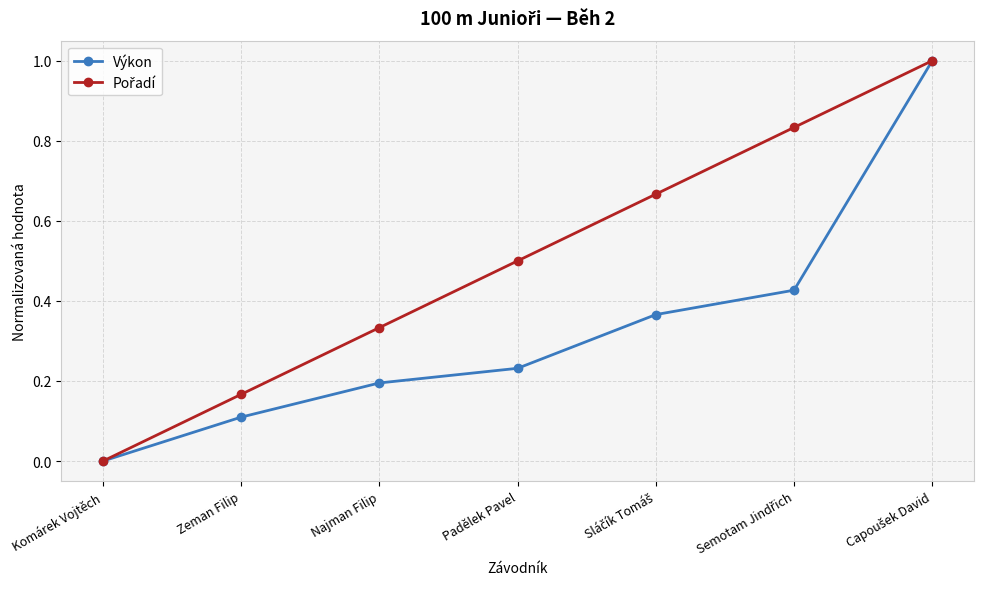

How many data points does each series have?

7